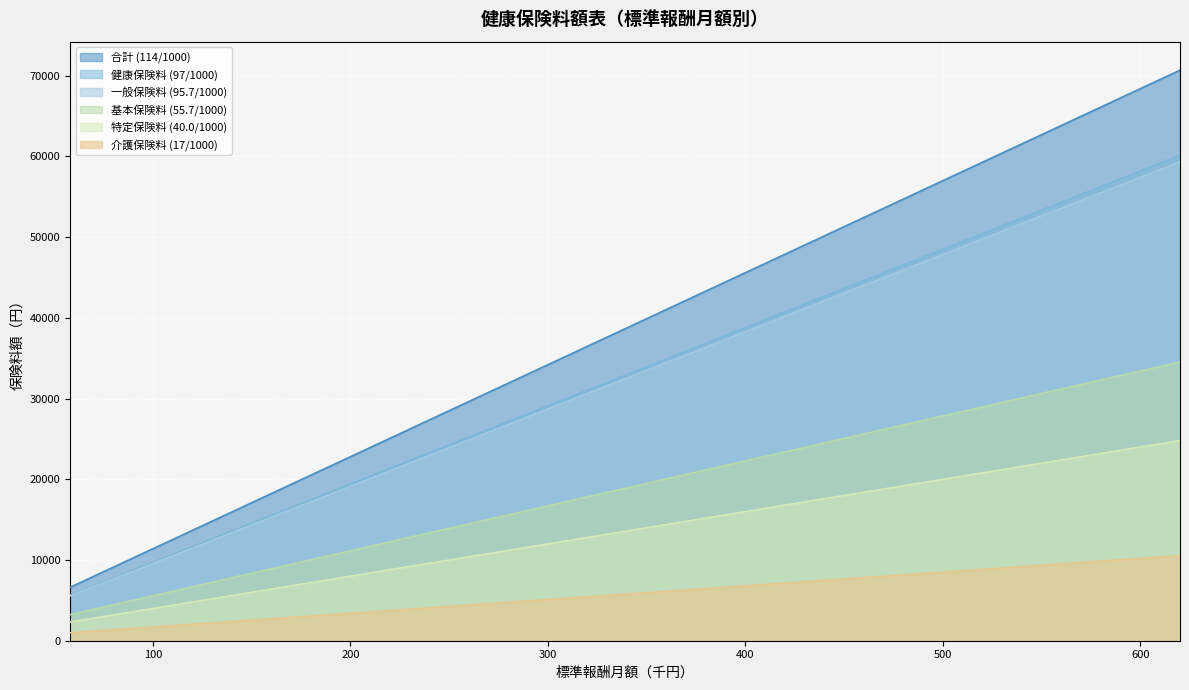

True or false: 特定保険料 (40.0/1000) has more than 2 points higher than both neighbors.

False